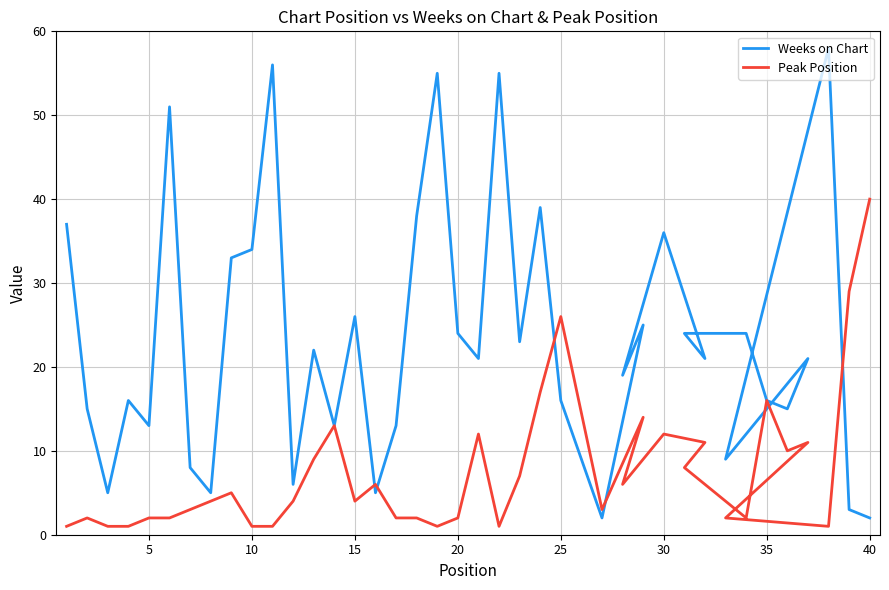

Is it true that Peak Position equals 2 at 18?

False